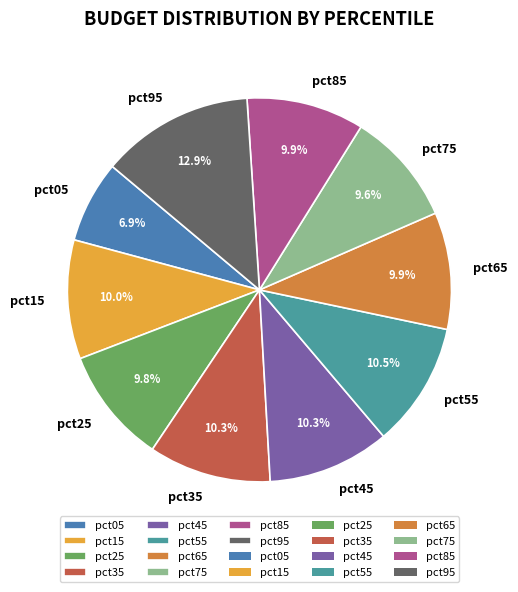

Does any single category account for the majority?

No